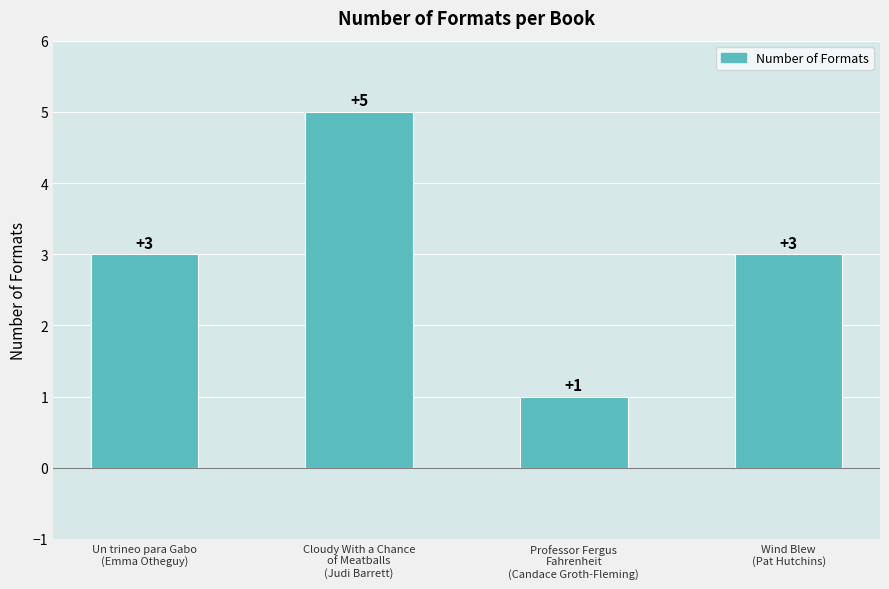

Does the chart contain any negative values?

No